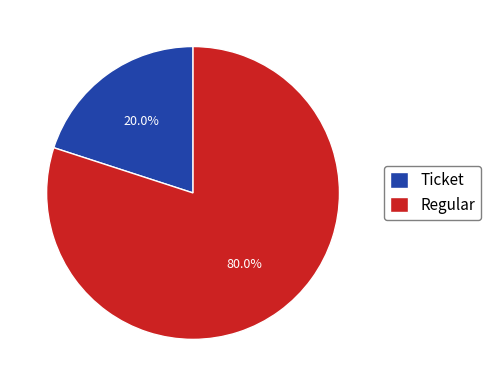

How much of the chart is everything except Ticket?

80.0%